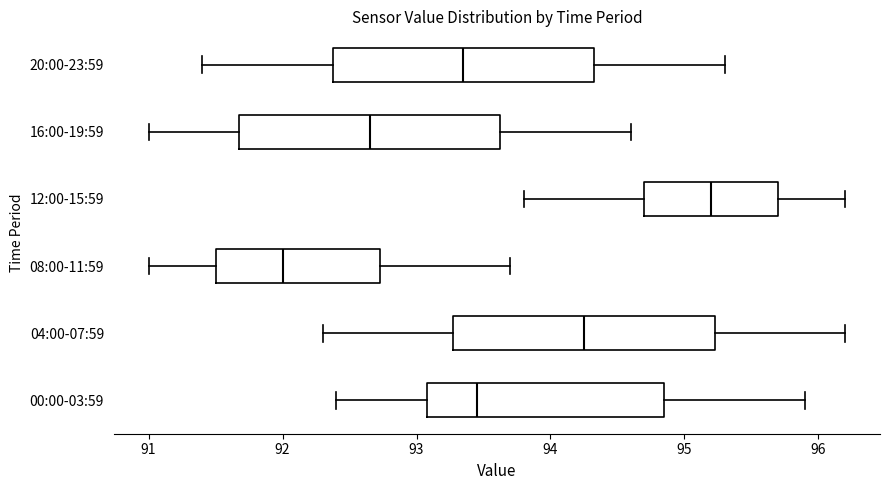

Reading bottom to top, transcribe this box plot: for each box, give where its median line is, the range the box spans, and where its two whiskers end, as read against the x-axis. The values are not printed on the chart, so give them approximately, as read against the axis.

00:00-03:59: median 93.5, box 93.1 to 94.9, whiskers 92.4 to 95.9
04:00-07:59: median 94.3, box 93.3 to 95.2, whiskers 92.3 to 96.2
08:00-11:59: median 92.0, box 91.5 to 92.7, whiskers 91.0 to 93.7
12:00-15:59: median 95.2, box 94.7 to 95.7, whiskers 93.8 to 96.2
16:00-19:59: median 92.7, box 91.7 to 93.6, whiskers 91.0 to 94.6
20:00-23:59: median 93.4, box 92.4 to 94.3, whiskers 91.4 to 95.3